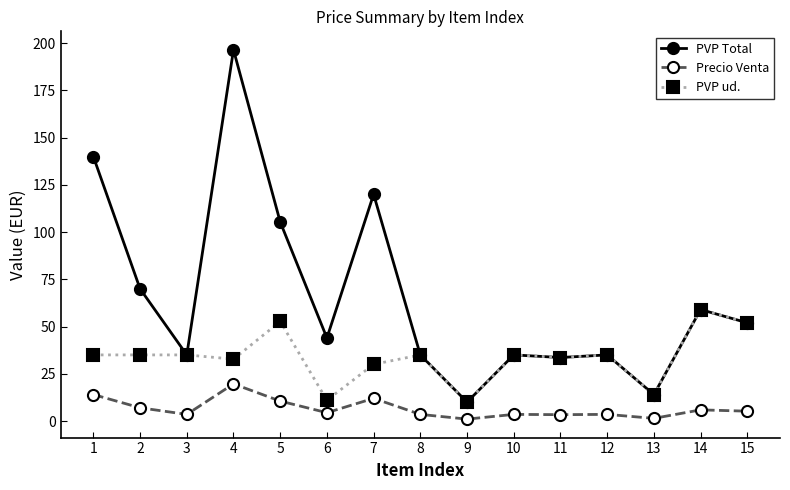

What is the value of the PVP Total point at the 7th from the left?

120.0